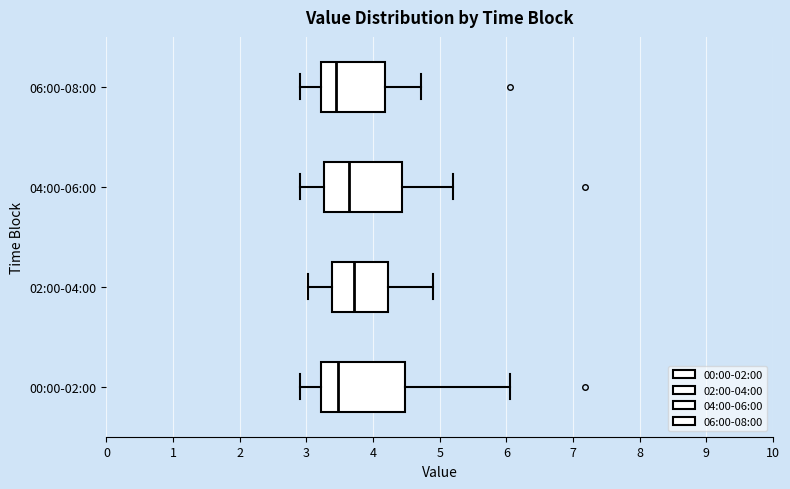

Where is the right edge of the box for 06:00-08:00 on the x-axis? The values are not printed on the chart, so give them approximately, as read against the axis.

4.2